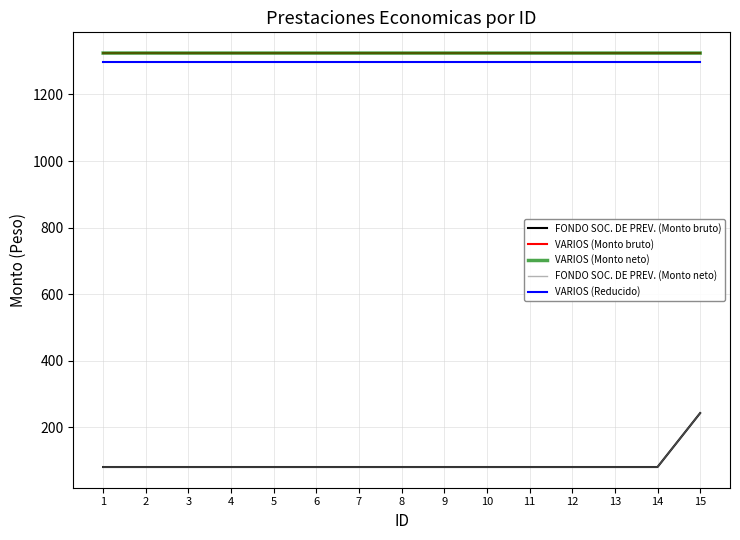

Reading left to right, list all the values displayed in this chart.

FONDO SOC. DE PREV. (Monto bruto): 1=81.0	2=81.0	3=81.0	4=81.0	5=81.0	6=81.0	7=81.0	8=81.0	9=81.0	10=81.0	11=81.0	12=81.0	13=81.0	14=81.0	15=243.0
VARIOS (Monto bruto): 1=1324.2	2=1324.3	3=1324.2	4=1324.2	5=1324.2	6=1324.2	7=1324.2	8=1324.2	9=1324.2	10=1324.2	11=1324.2	12=1324.2	13=1324.2	14=1324.2	15=1324.2
VARIOS (Monto neto): 1=1324.2	2=1324.3	3=1324.2	4=1324.2	5=1324.2	6=1324.2	7=1324.2	8=1324.2	9=1324.2	10=1324.2	11=1324.2	12=1324.2	13=1324.2	14=1324.2	15=1324.2
FONDO SOC. DE PREV. (Monto neto): 1=81.0	2=81.0	3=81.0	4=81.0	5=81.0	6=81.0	7=81.0	8=81.0	9=81.0	10=81.0	11=81.0	12=81.0	13=81.0	14=81.0	15=243.0
VARIOS (Reducido): 1=1297.8	2=1297.8	3=1297.8	4=1297.8	5=1297.8	6=1297.8	7=1297.8	8=1297.8	9=1297.8	10=1297.8	11=1297.8	12=1297.8	13=1297.8	14=1297.8	15=1297.8